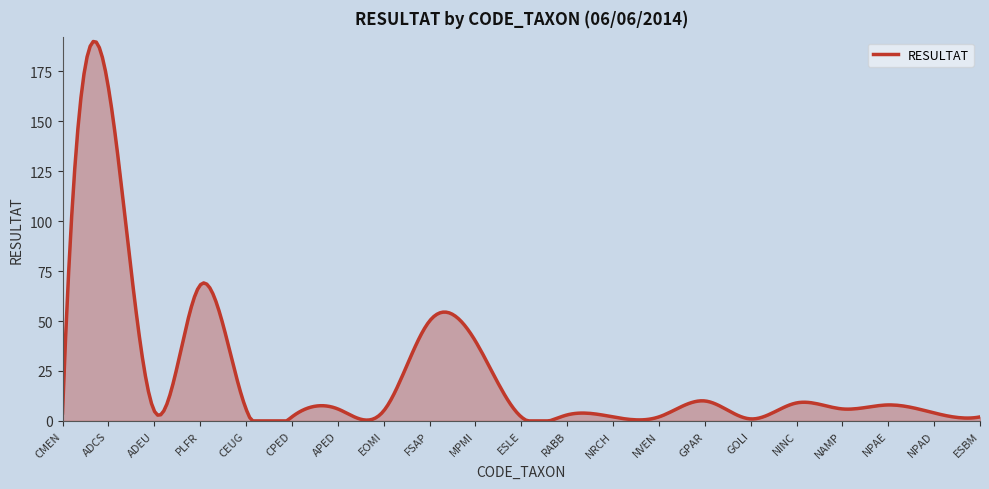

What is the greatest value displayed?

190.0